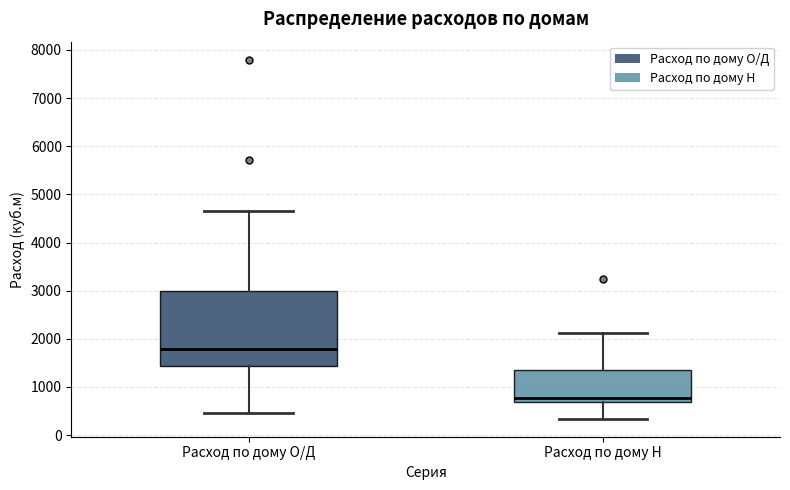

Reading left to right, transcribe this box plot: for each box, give where its median line is, the range the box spans, and where its two whiskers end, as read against the y-axis. The values are not printed on the chart, so give them approximately, as read against the axis.

Расход по дому О/Д: median 1800, box 1400 to 3000, whiskers 500 to 4700
Расход по дому Н: median 800, box 700 to 1300, whiskers 300 to 2100